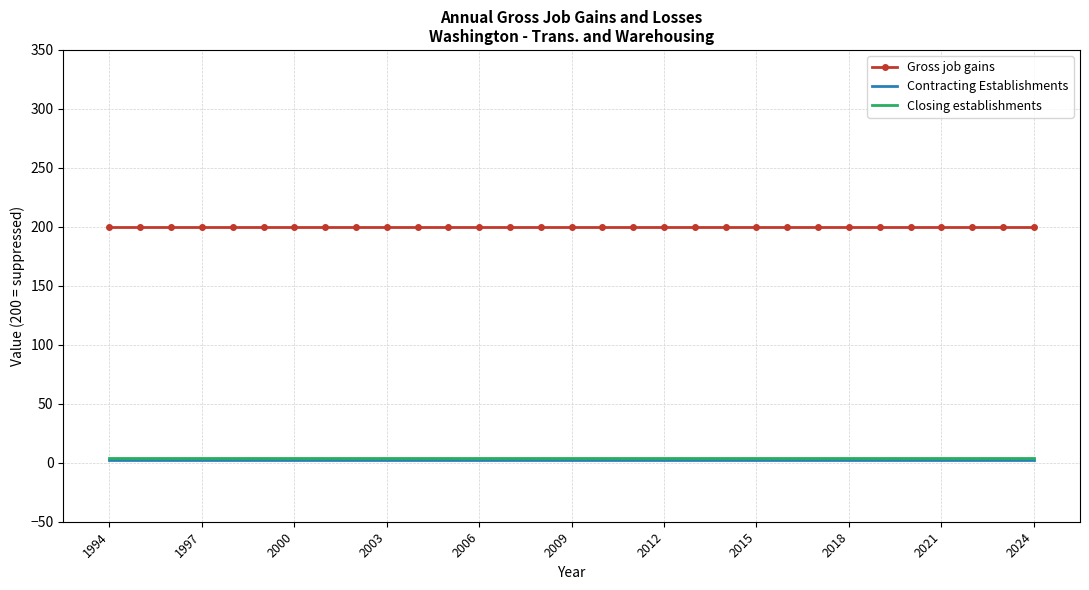

Which series has the largest total across all categories?

Gross job gains